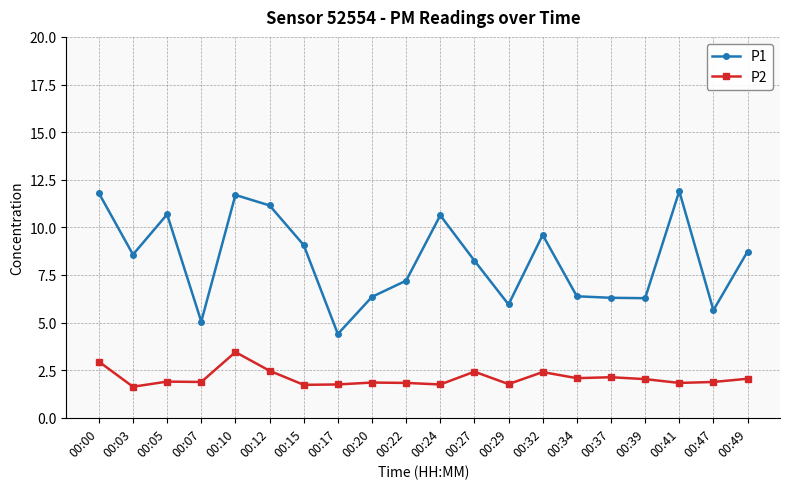

Which series changed the most between 00:17 and 00:27?

P1